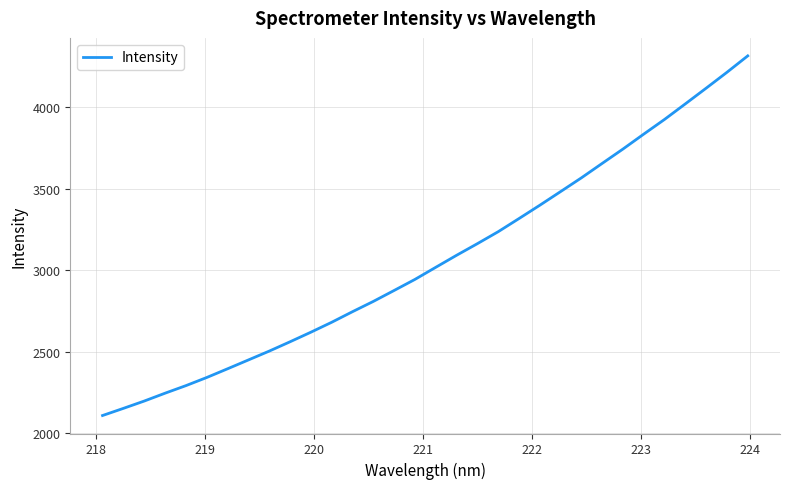

What is the minimum value shown in the chart?

2108.3